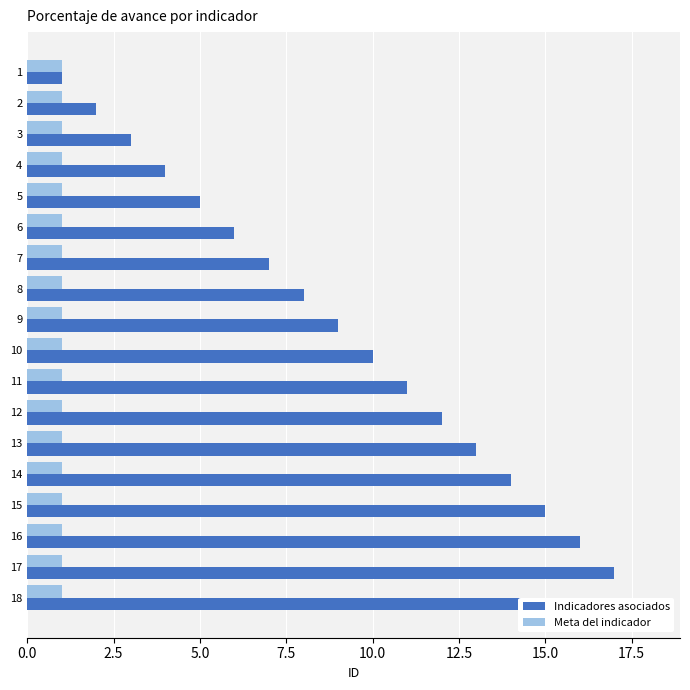

Rank the series by their maximum value, from highest to lowest.

Indicadores asociados, Meta del indicador